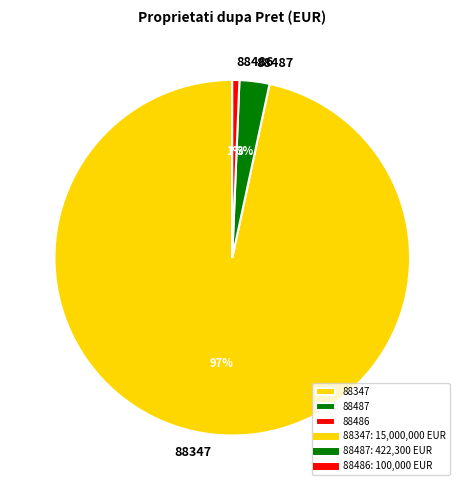

Is there a majority slice in this chart?

Yes